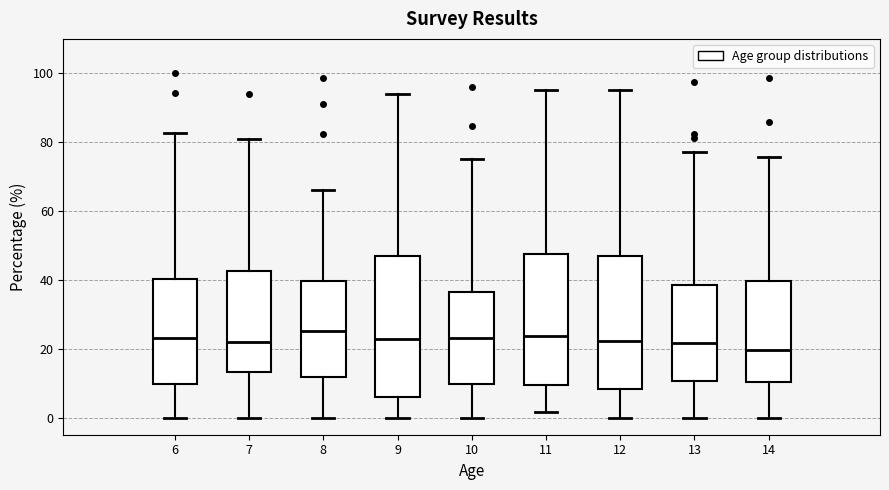

Where is the upper edge of the box at x = 10 on the y-axis? The values are not printed on the chart, so give them approximately, as read against the axis.

36